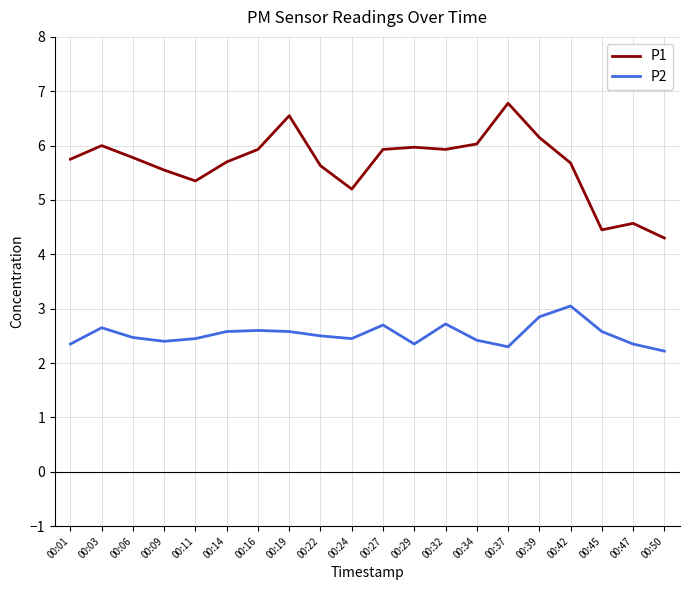

Which series has the largest range (max minus min)?

P1